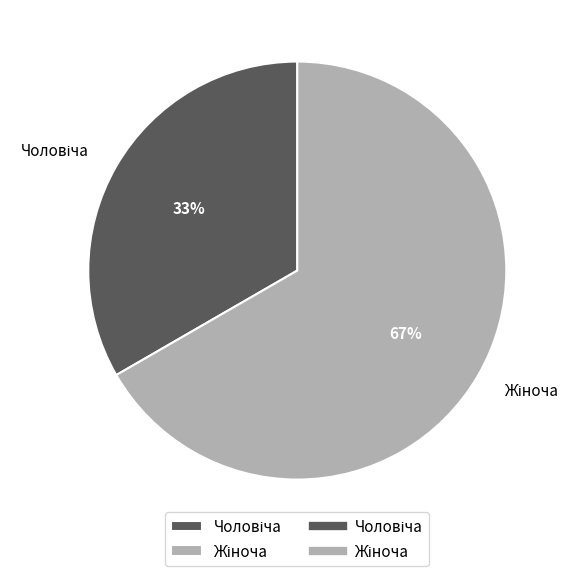

Count the number of slices in the pie.

2